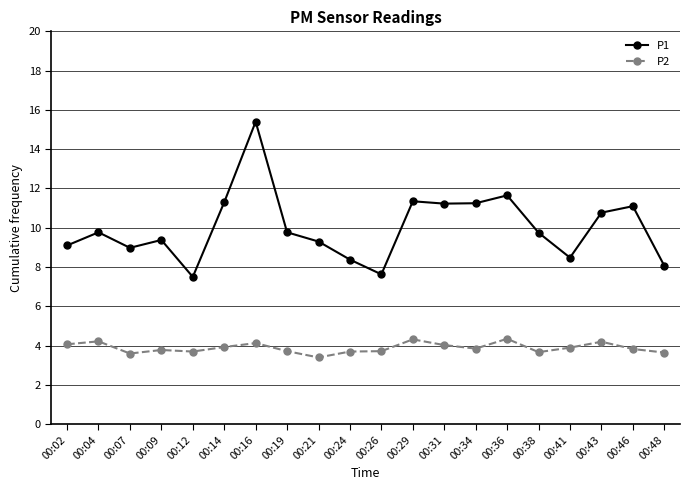

Which series has the widest spread of values?

P1